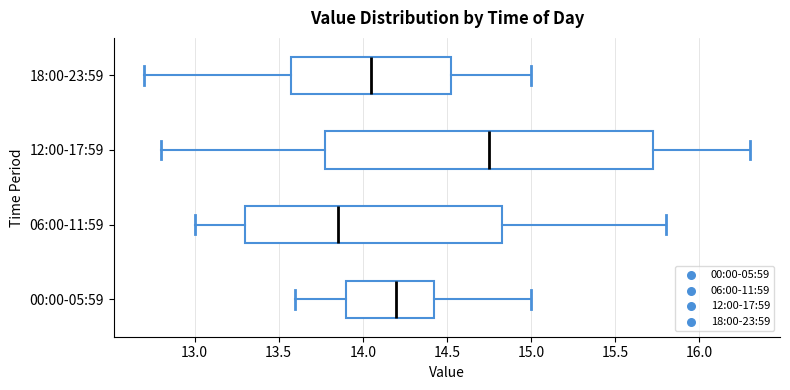

Reading bottom to top, transcribe this box plot: for each box, give where its median line is, the range the box spans, and where its two whiskers end, as read against the x-axis. The values are not printed on the chart, so give them approximately, as read against the axis.

00:00-05:59: median 14.20, box 13.90 to 14.45, whiskers 13.60 to 15.00
06:00-11:59: median 13.85, box 13.30 to 14.85, whiskers 13.00 to 15.80
12:00-17:59: median 14.75, box 13.80 to 15.75, whiskers 12.80 to 16.30
18:00-23:59: median 14.05, box 13.60 to 14.55, whiskers 12.70 to 15.00